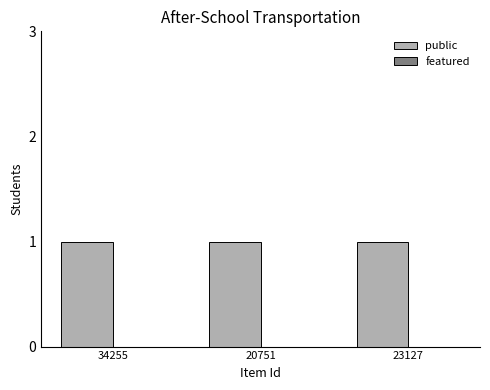

Rank the series by their maximum value, from highest to lowest.

public, featured